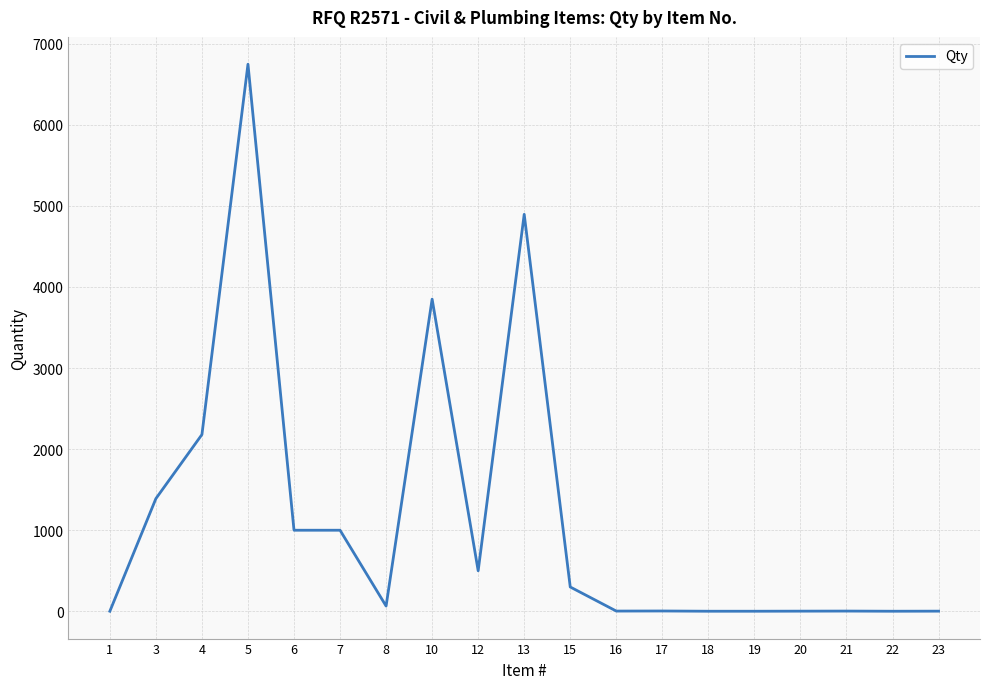

What is the approximate value at 15, to the nearest 100?

300